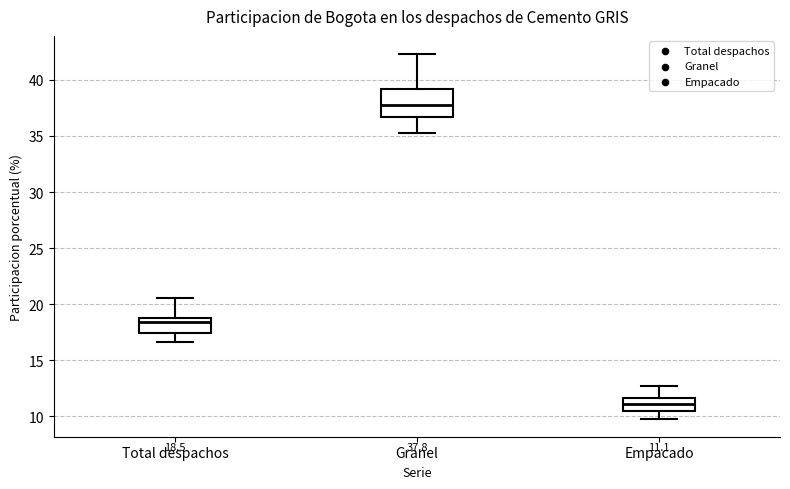

Which box is the tallest, from its lower edge to its upper edge?

Granel